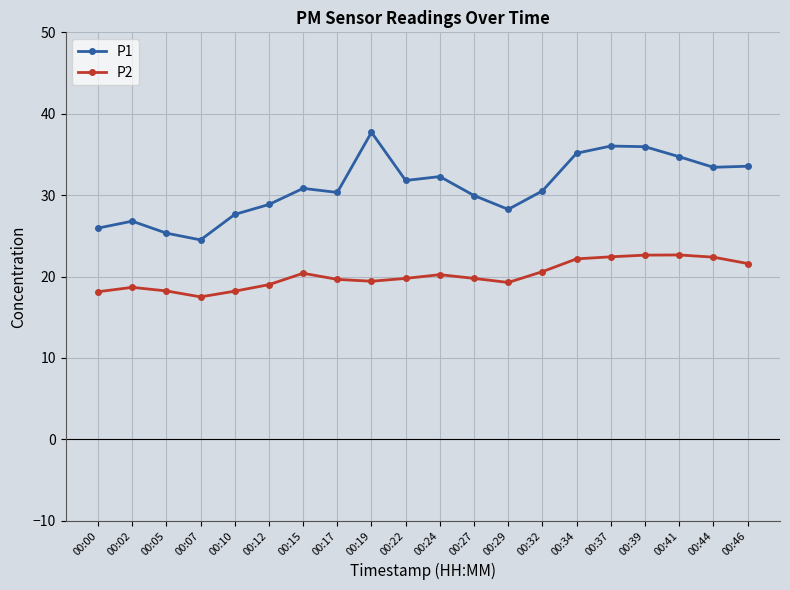

Which series changed the most between 00:10 and 00:32?

P1